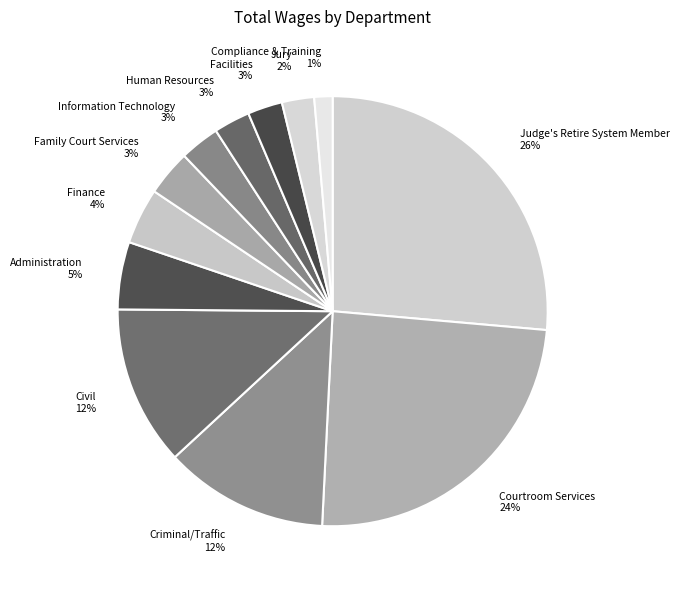

To the nearest percent, what is the average slice percentage?

8%